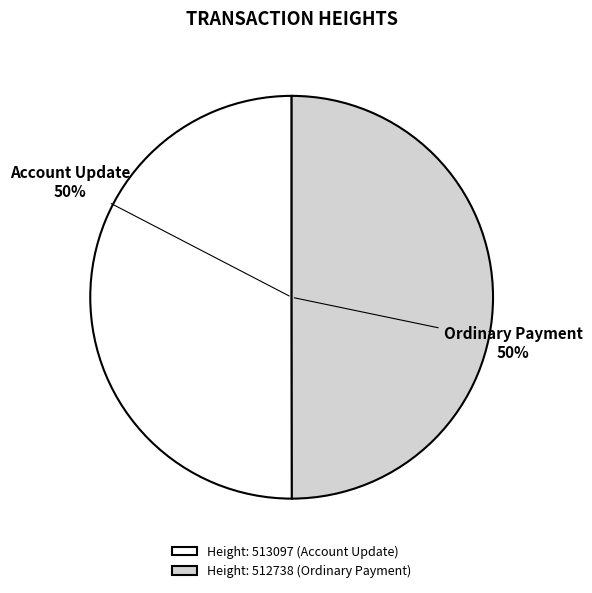

Combined, do Height: 512738 (Ordinary Payment) and Height: 513097 (Account Update) account for over 50%?

Yes